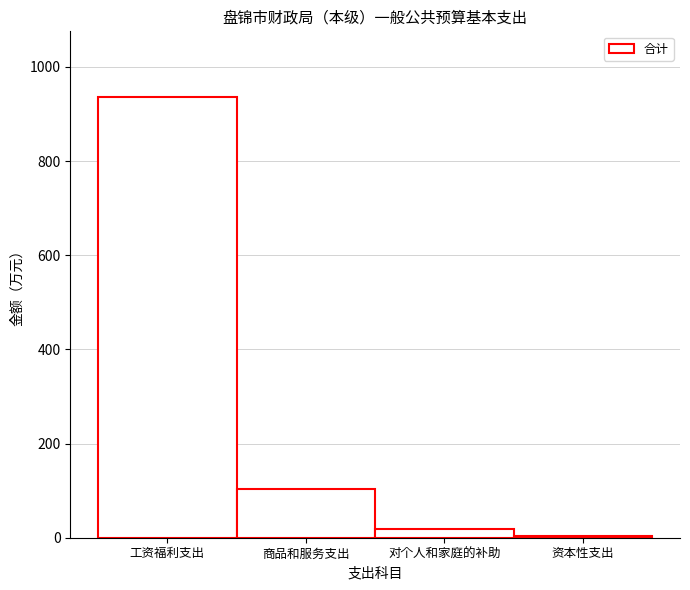

Reading left to right, what are all the values shown in this chart?

工资福利支出=935.3	商品和服务支出=104.0	对个人和家庭的补助=19.0	资本性支出=3.0